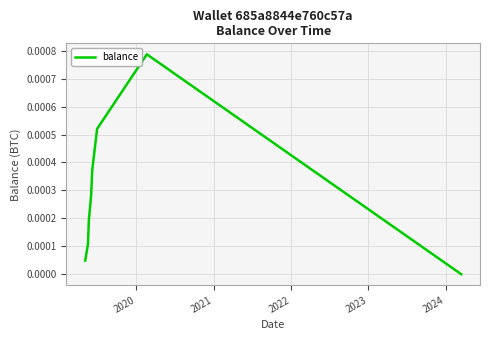

How many data points are above 0?

7